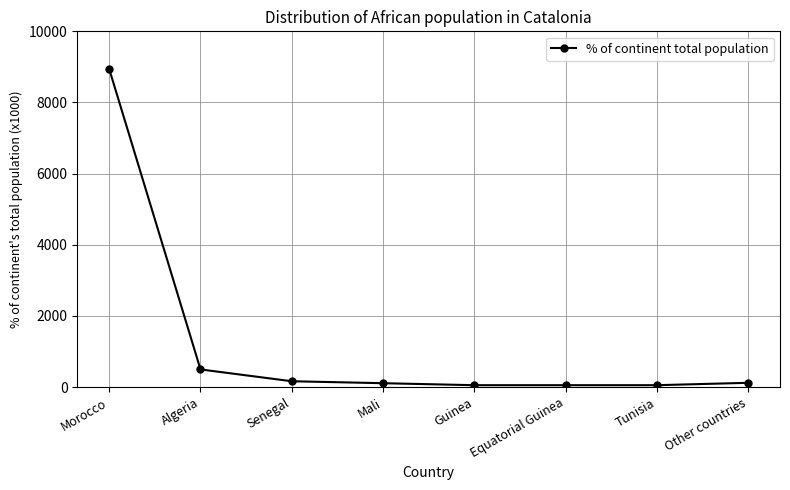

What is the label of the 3rd point from the left?

Senegal